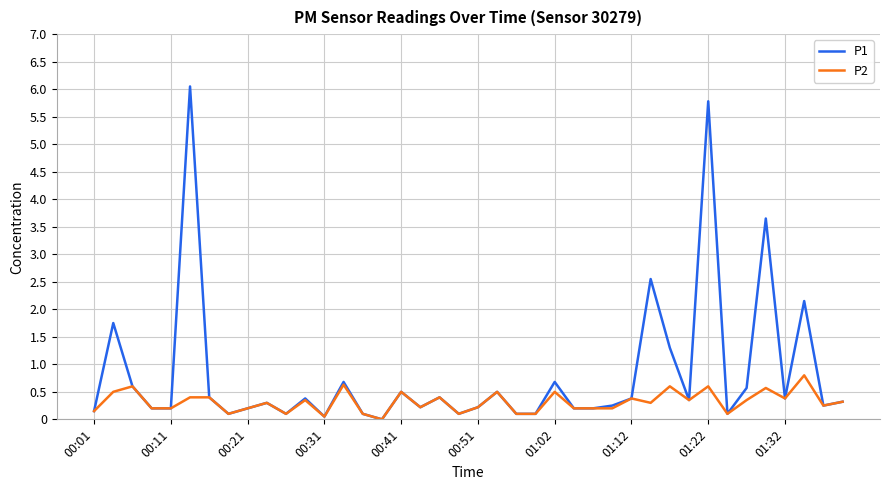

Which series has the largest total across all categories?

P1